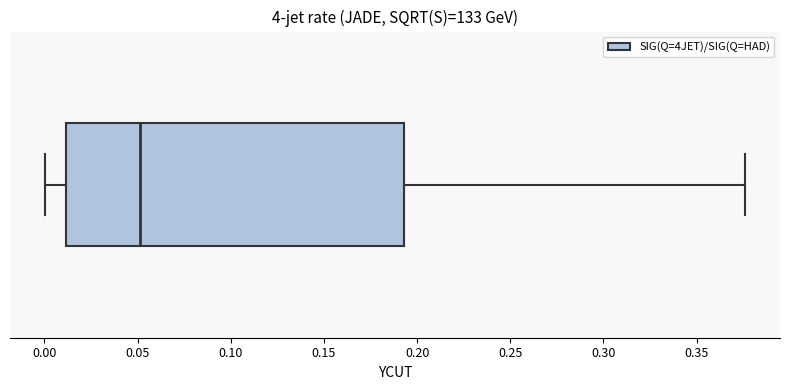

Where is the left edge of the box on the x-axis? The values are not printed on the chart, so give them approximately, as read against the axis.

0.010